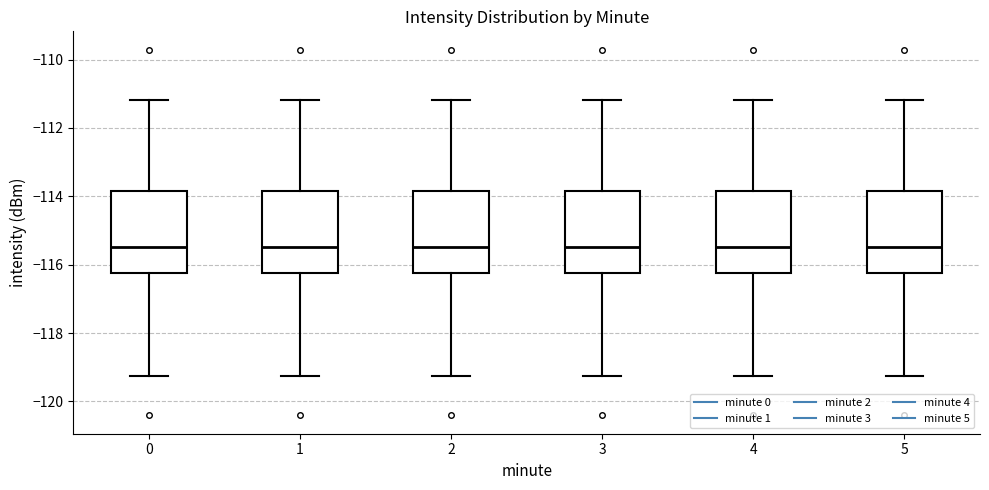

Where does the lower whisker of the box at x = 5 end on the y-axis? The values are not printed on the chart, so give them approximately, as read against the axis.

-119.2